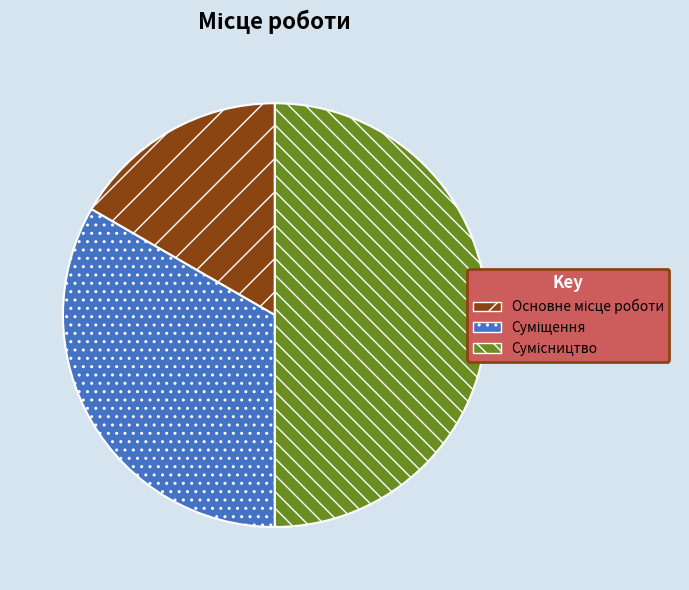

How many slices are in this pie chart?

3